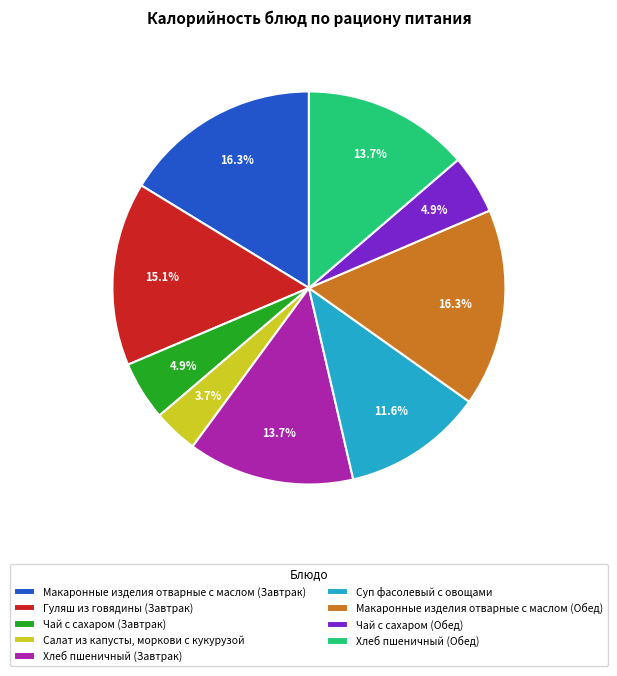

To the nearest percent, what is the difference between the largest and smallest slice percentages?

13%